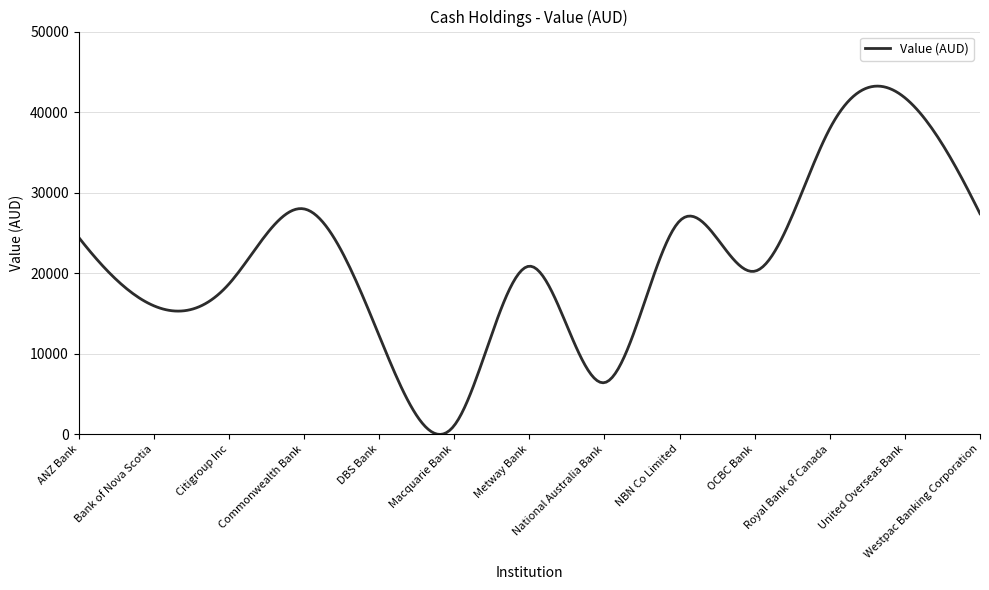

What is the difference between the maximum and minimum values?

43269.8